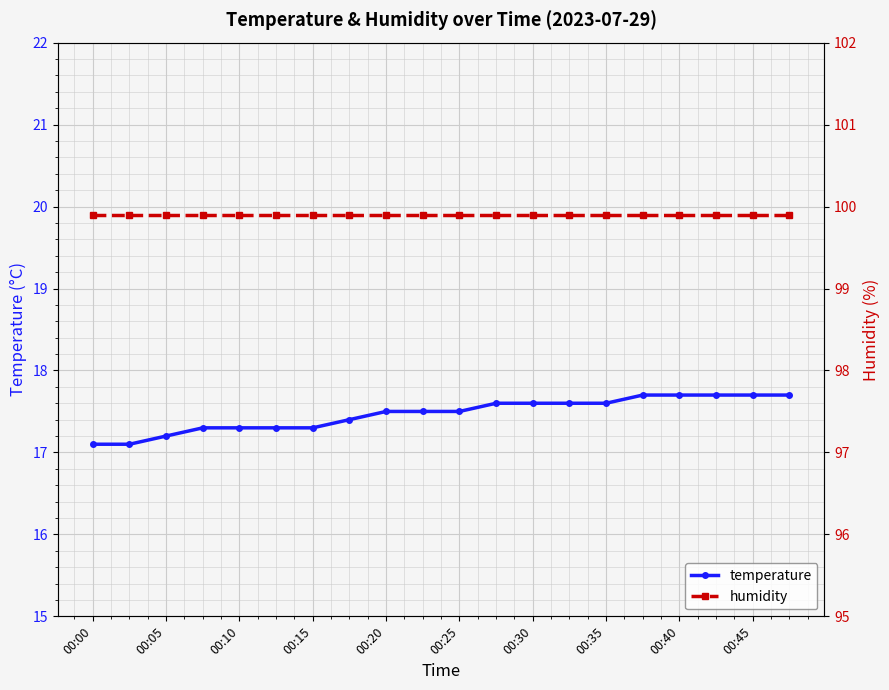

True or false: temperature has more than 1 points higher than both neighbors.

False